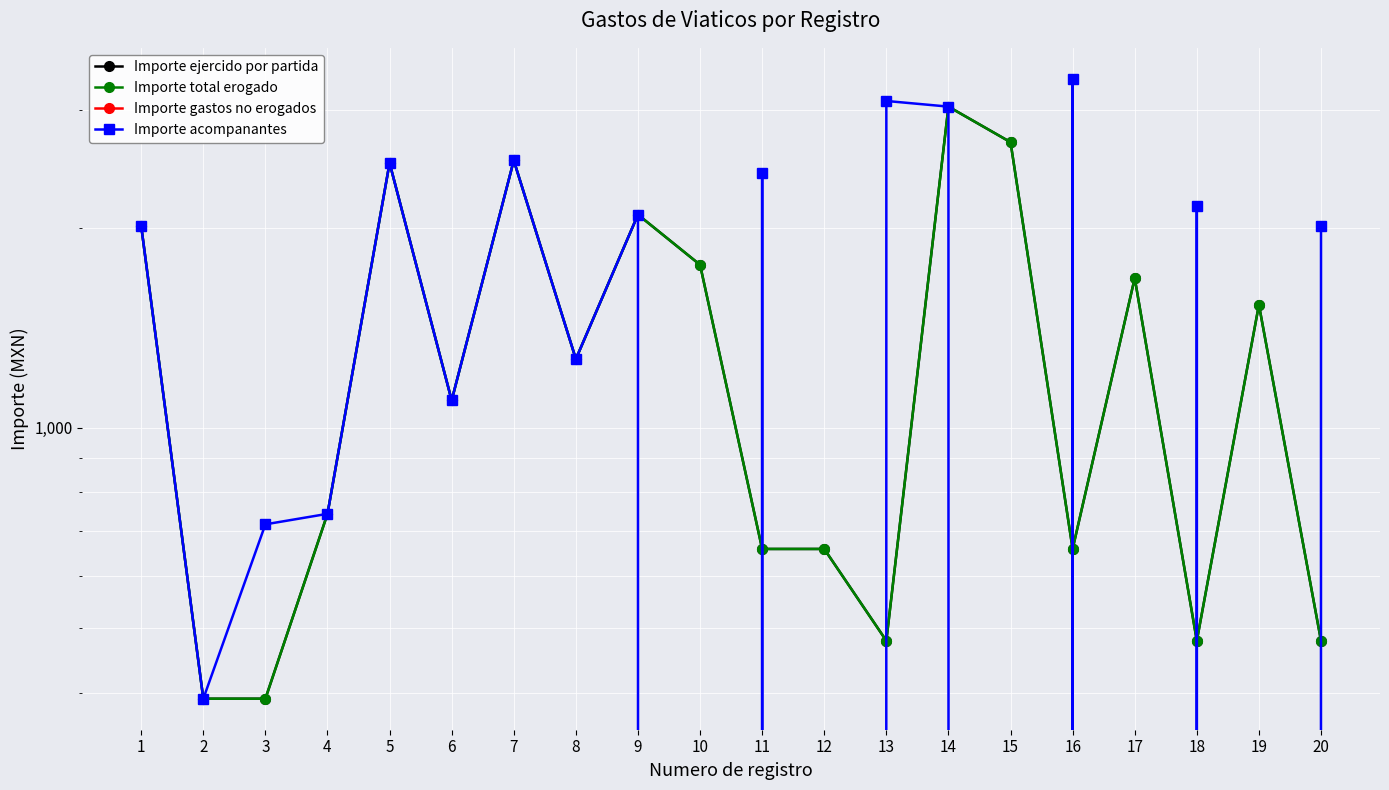

Where is Importe ejercido por partida nearest to the value 1715?

17